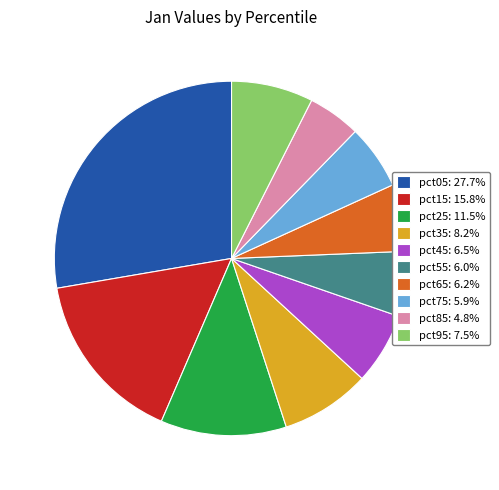

What is the ratio of the value at pct65 to the value at pct25?

0.5